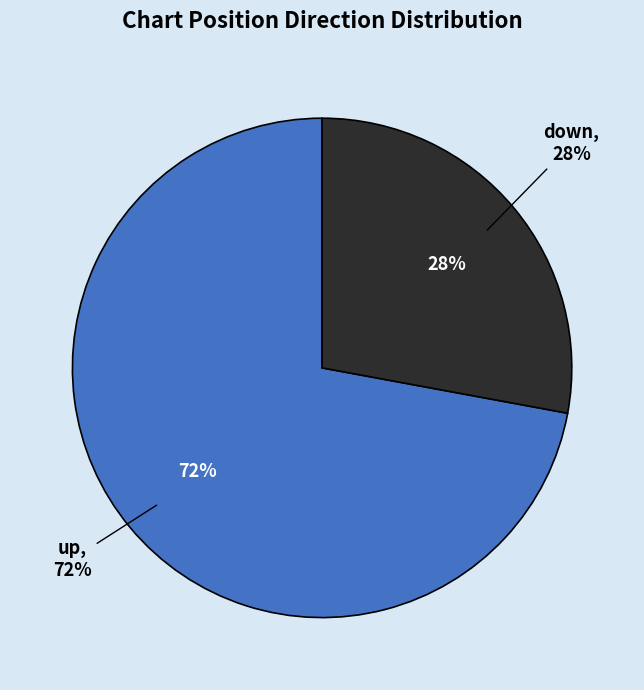

Does down account for over 50% of the chart?

No